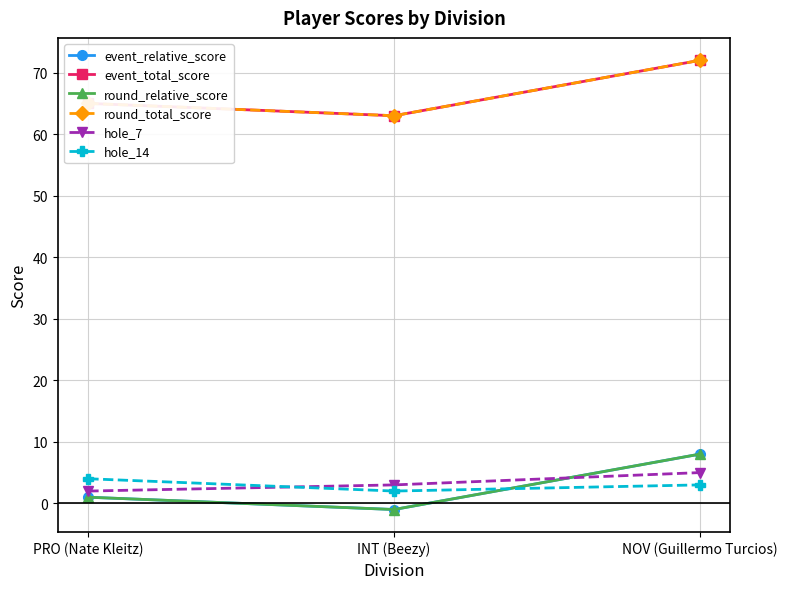

Rank the categories by hole_7 value from highest to lowest.

NOV (Guillermo Turcios), INT (Beezy), PRO (Nate Kleitz)